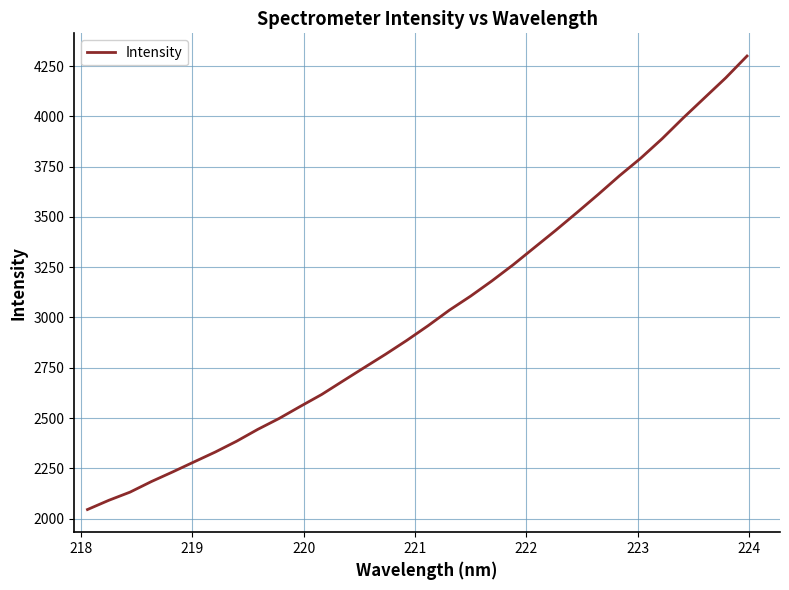

What is the difference between the maximum and minimum values?

2254.8